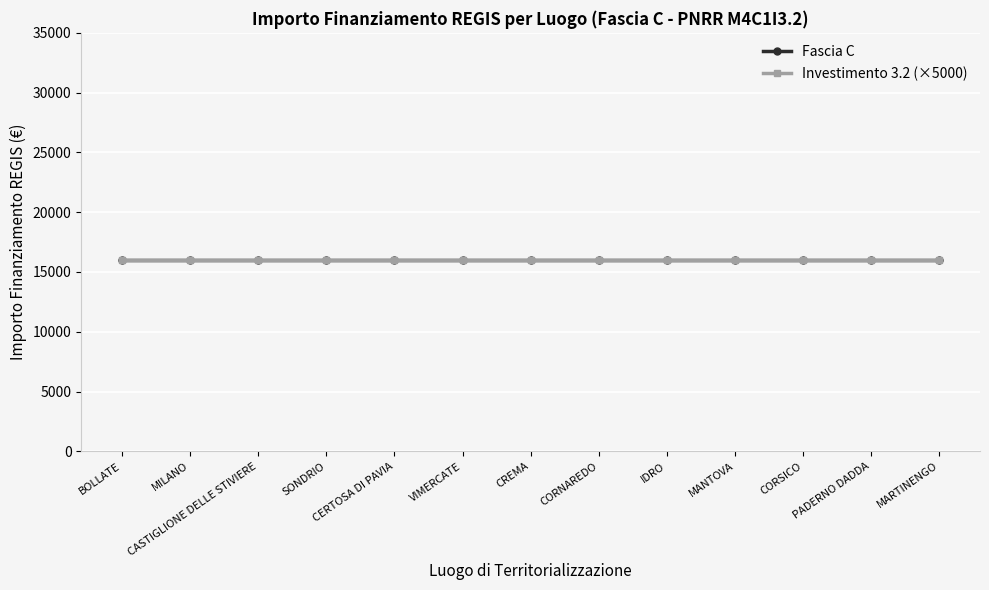

Reading right to left, what are all the values shown in this chart?

Fascia C: 16000.0	16000.0	16000.0	16000.0	16000.0	16000.0	16000.0	16000.0	16000.0	16000.0	16000.0	16000.0	16000.0
Investimento 3.2: 3.2	3.2	3.2	3.2	3.2	3.2	3.2	3.2	3.2	3.2	3.2	3.2	3.2